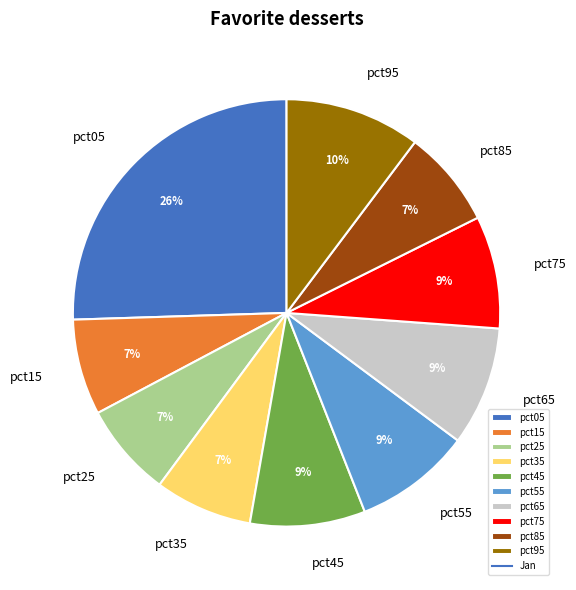

Which slice is the largest?

pct05